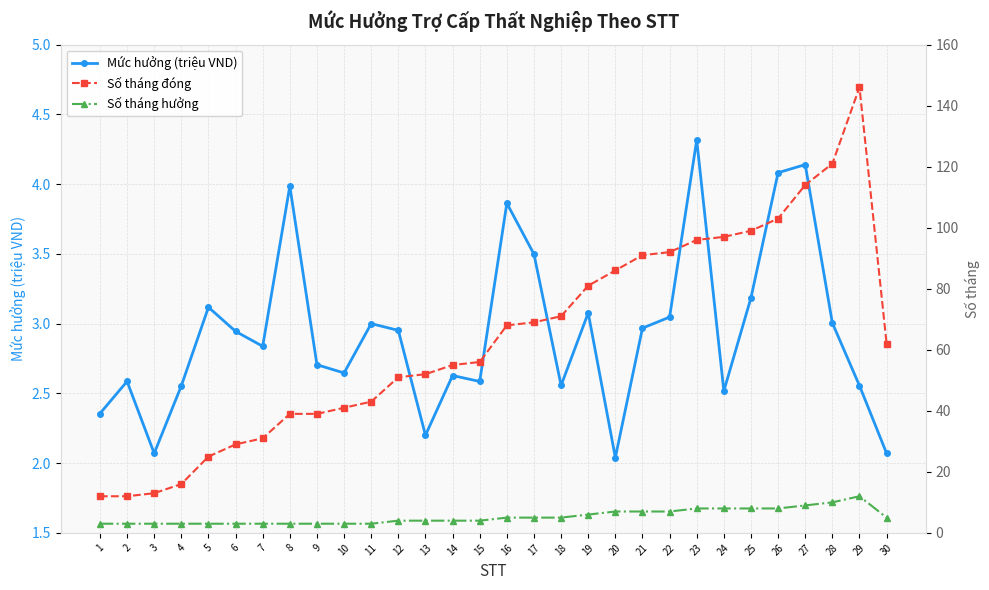

How many intersections are there between Số tháng hưởng and Mức hưởng (triệu VND)?

4